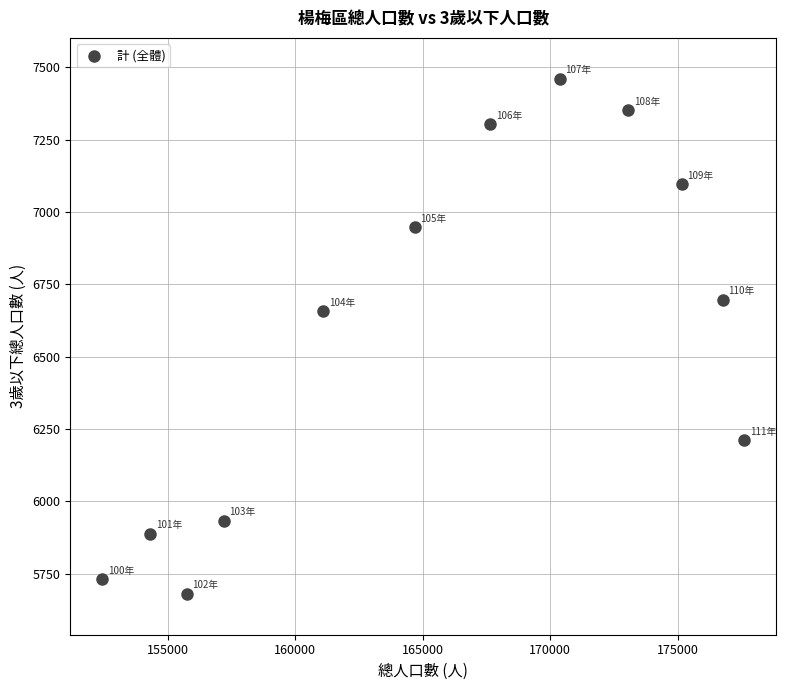

What Y value in the scatter plot is closest to 6570?

6657